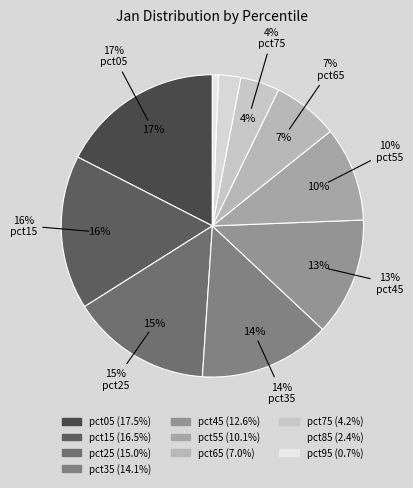

To the nearest percent, what is the combined percentage of pct65 and pct35?

21%